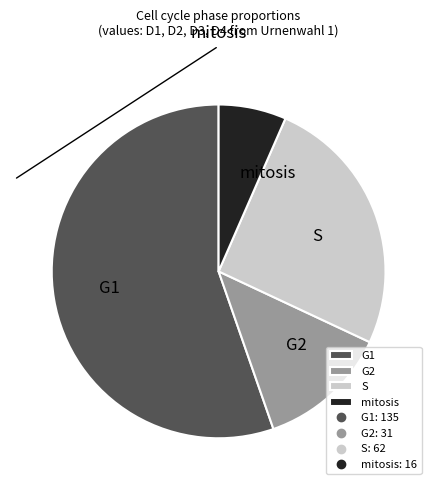

What is the smallest slice in the pie chart?

mitosis